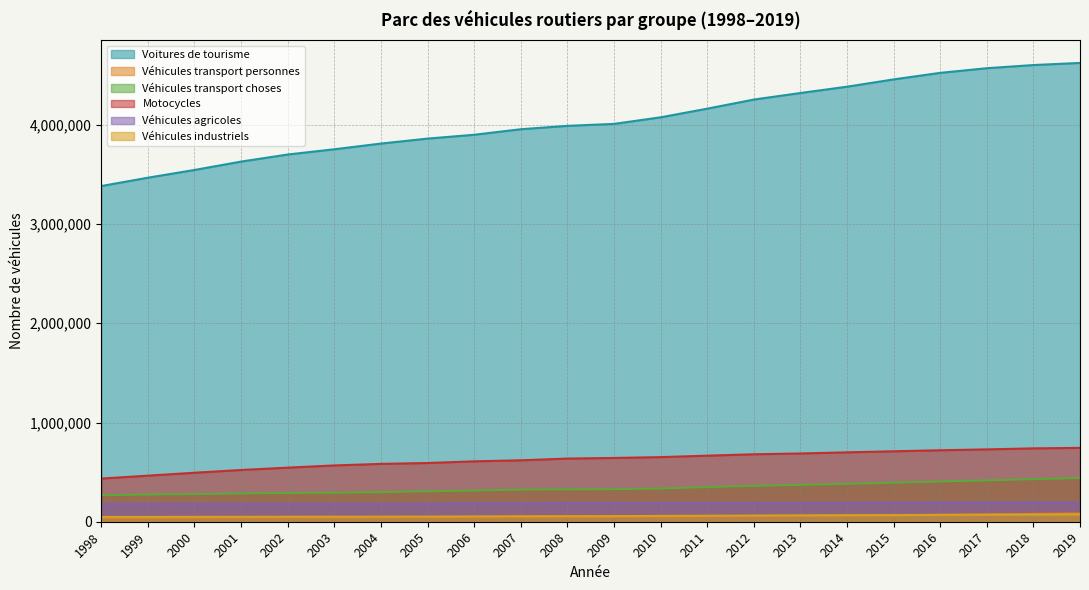

What is the difference between the maximum and second lowest values in the Véhicules agricoles series?

16686